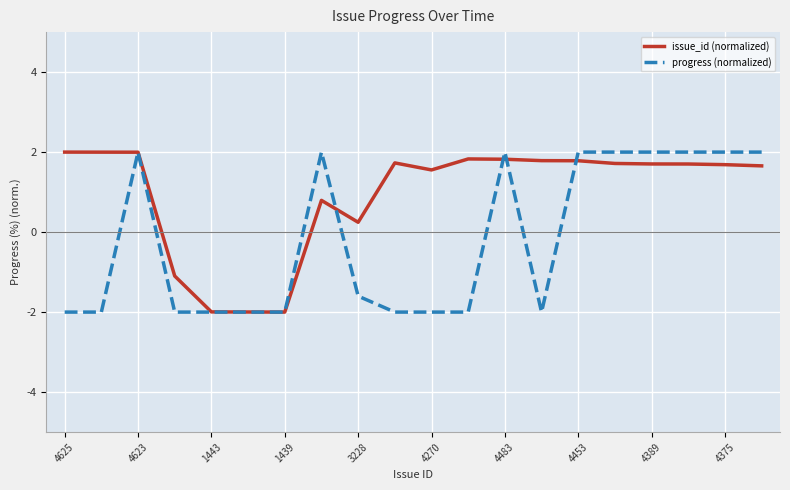

What is the highest value of the progress (normalized) series?

2.0